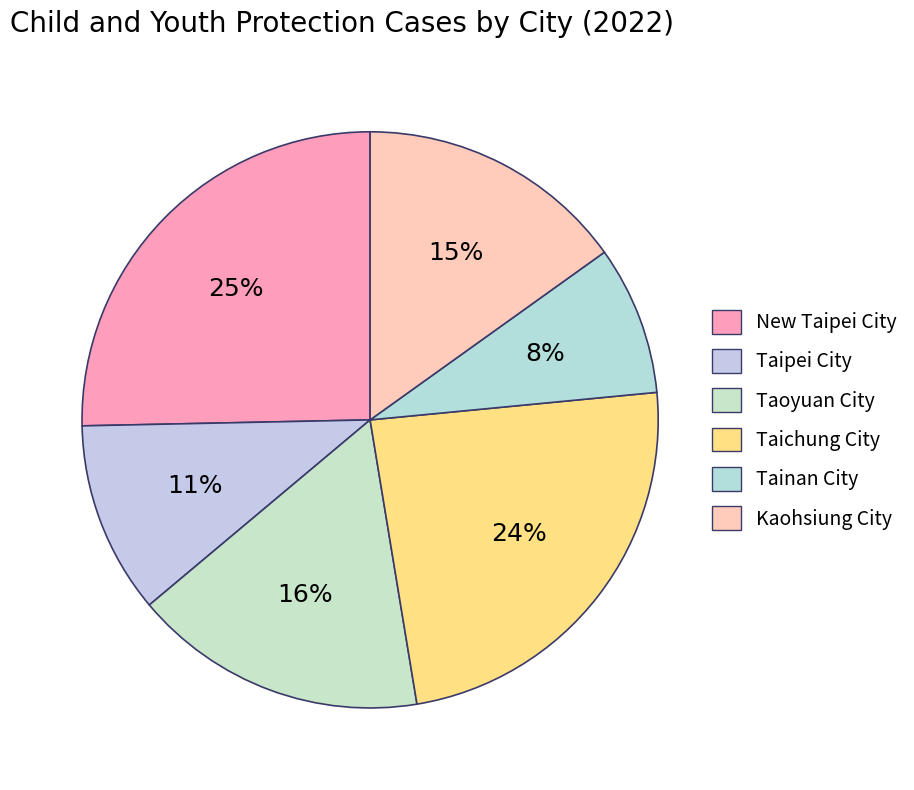

Is Taichung City the majority of the pie?

No